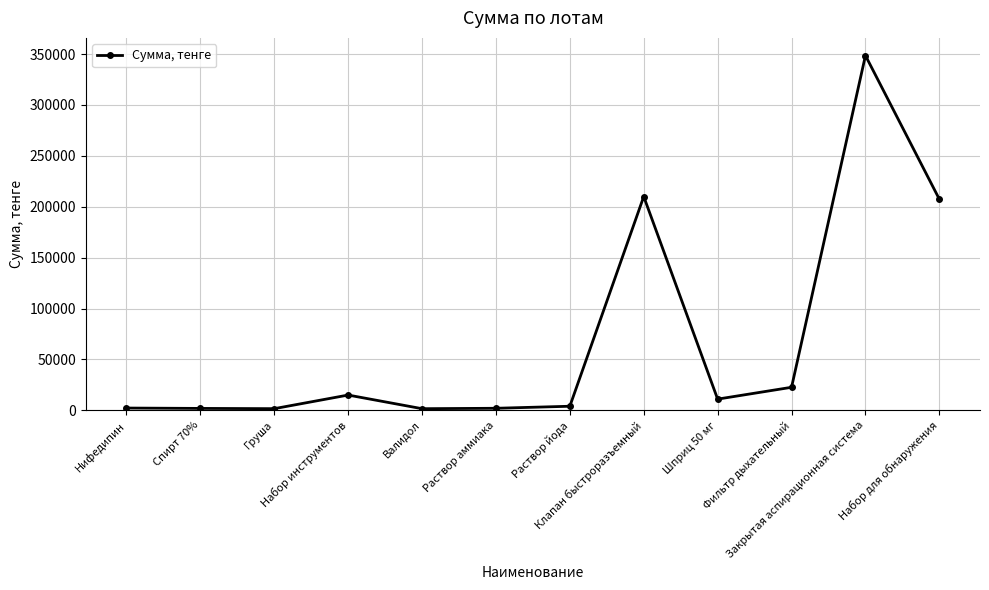

What is the value of the 4th point from the left?

15000.0